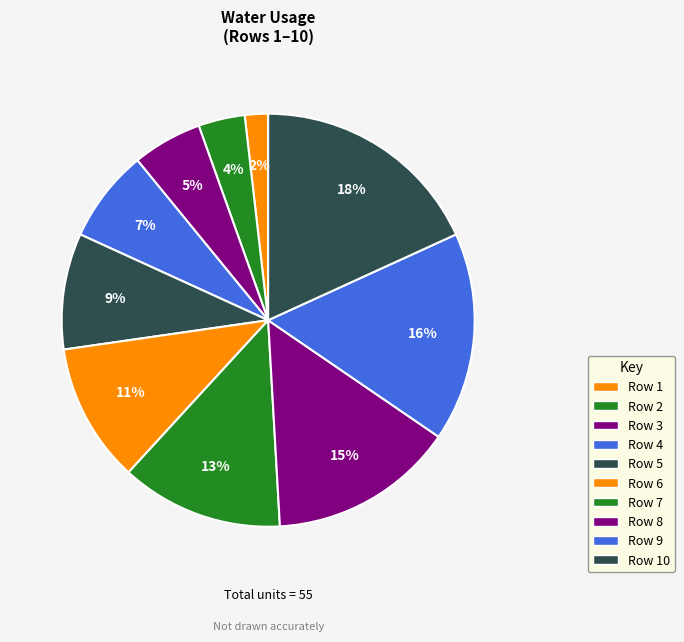

Count the number of slices in the pie.

10